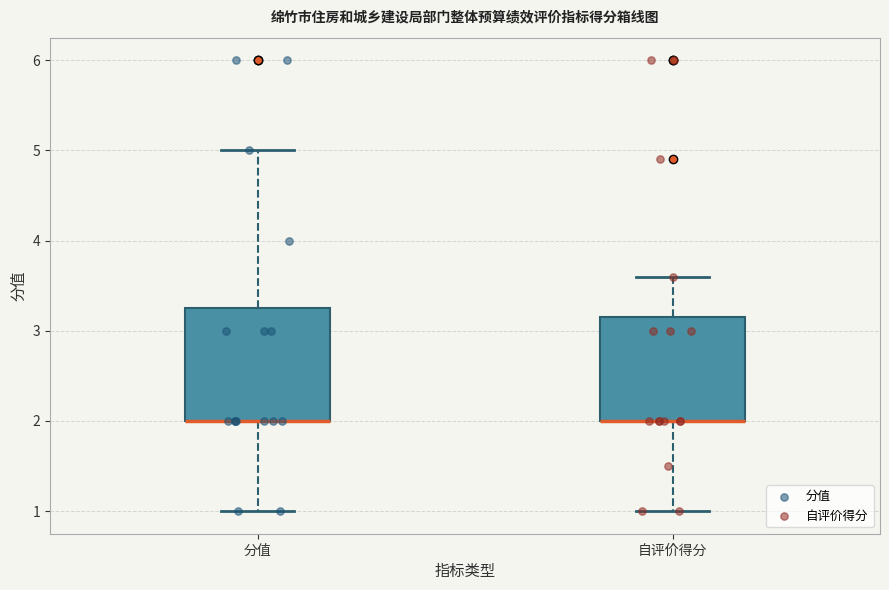

Reading left to right, read every box against the y-axis: the position of its median line, the range the box covers, and the ends of its whiskers. The values are not printed on the chart, so give them approximately, as read against the axis.

分值: median 2.0 (drawn on the box's lower edge), box 2.0 to 3.3, whiskers 1.0 to 5.0
自评价得分: median 2.0 (drawn on the box's lower edge), box 2.0 to 3.2, whiskers 1.0 to 3.6